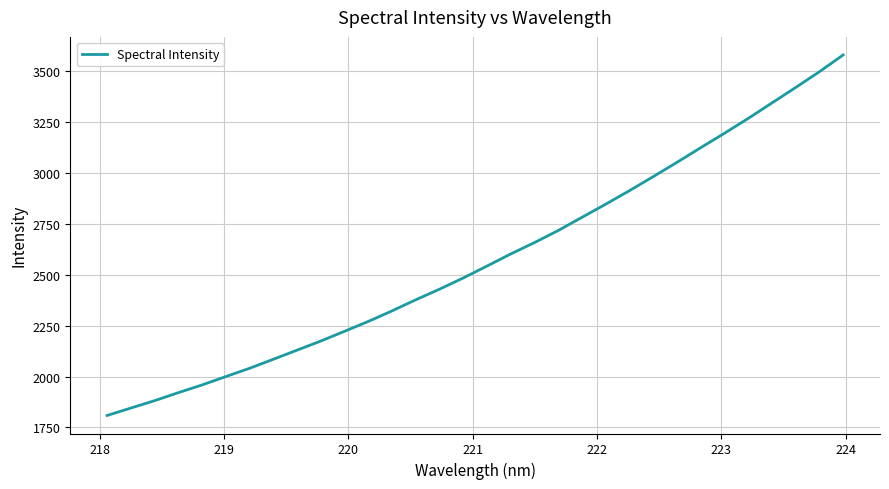

What is the difference between the maximum and second lowest values?

1733.3